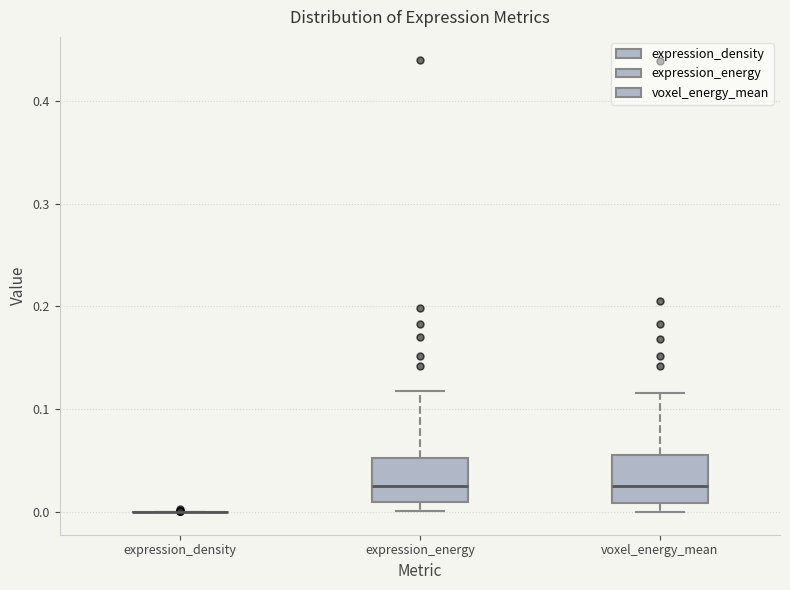

Reading left to right, transcribe this box plot: for each box, give where its median line is, the range the box spans, and where its two whiskers end, as read against the y-axis. The values are not printed on the chart, so give them approximately, as read against the axis.

expression_density: box collapsed to a line at 0.00, whiskers 0.00 to 0.00
expression_energy: median 0.03, box 0.01 to 0.05, whiskers 0.00 to 0.12
voxel_energy_mean: median 0.03, box 0.01 to 0.06, whiskers 0.00 to 0.12